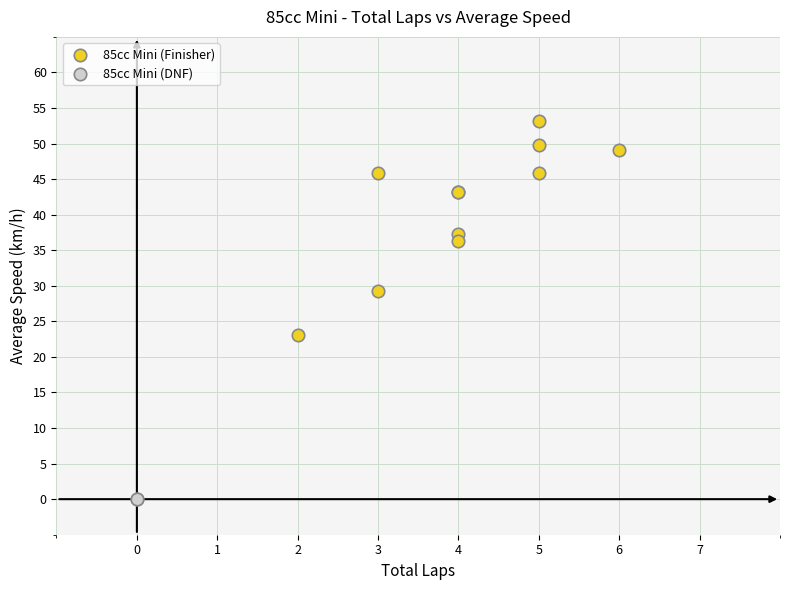

Which series reaches the minimum Y coordinate?

85cc Mini (DNF)